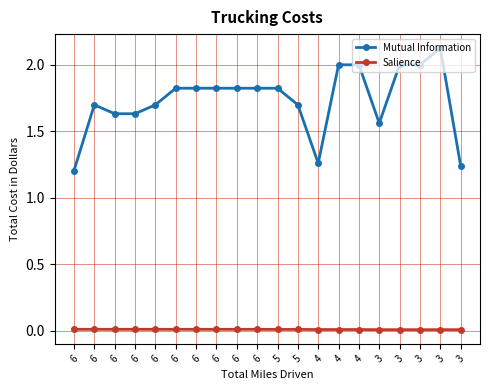

True or false: Mutual Information and Salience intersect in this chart.

False